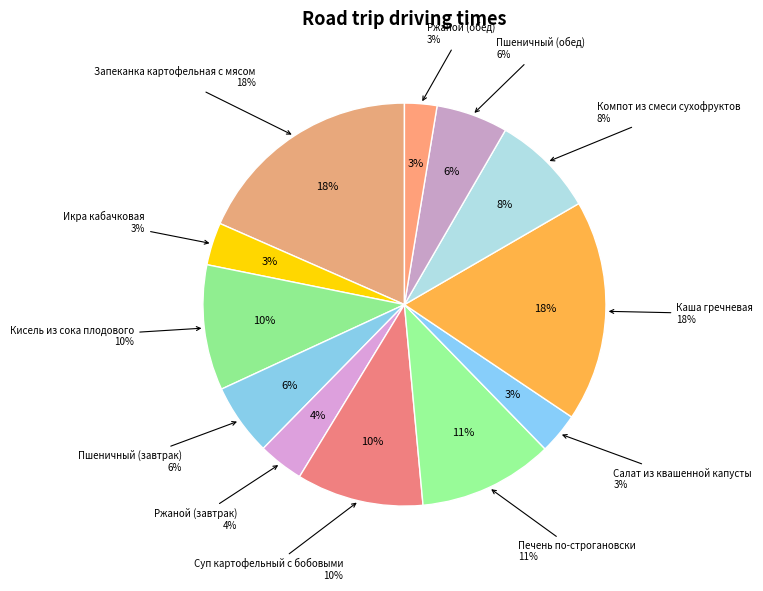

What percentage is the Пшеничный (обед) slice, to the nearest percent?

6%